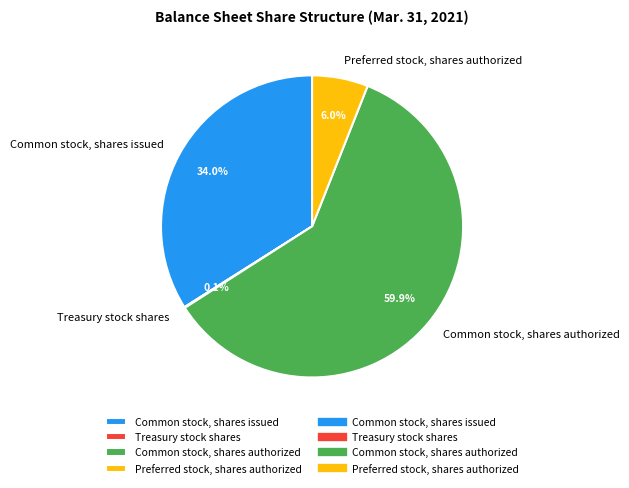

Which category has the biggest portion of the pie?

Common stock, shares authorized